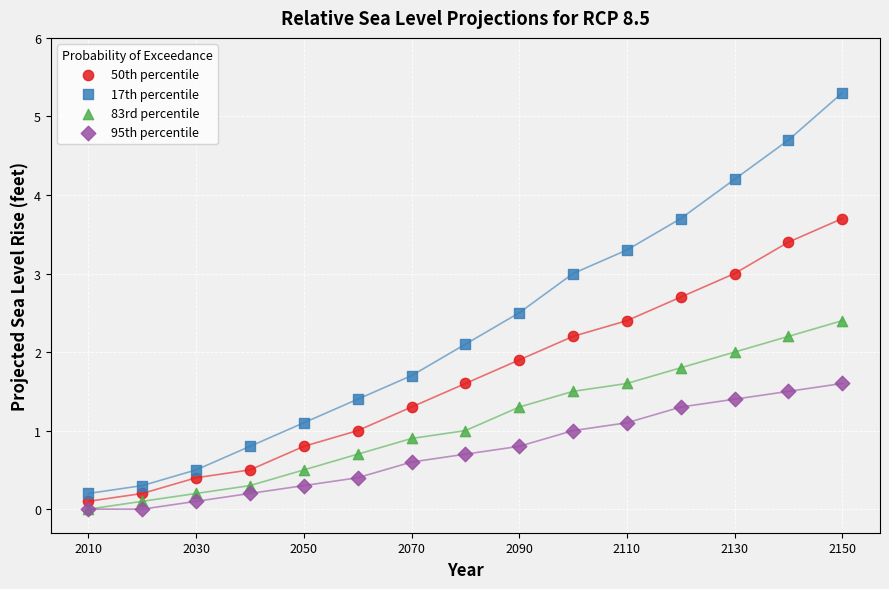

Which series reaches the maximum Y coordinate?

17th percentile